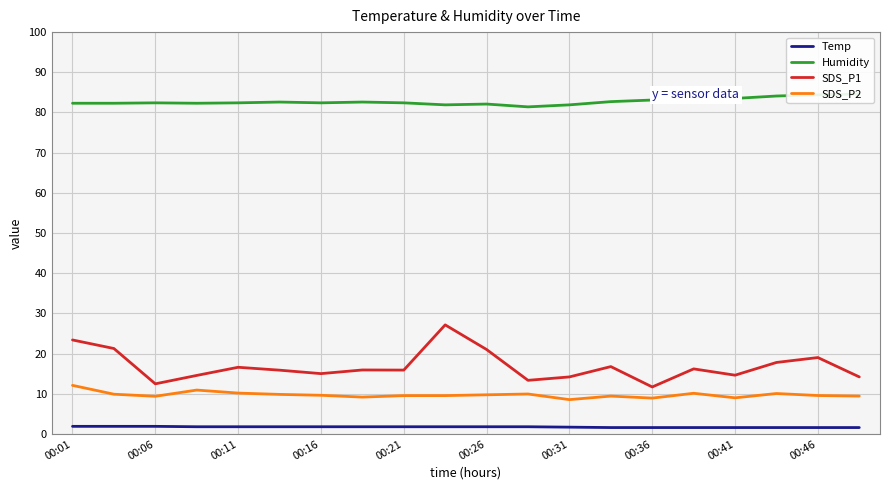

How many lines are shown in the chart?

4